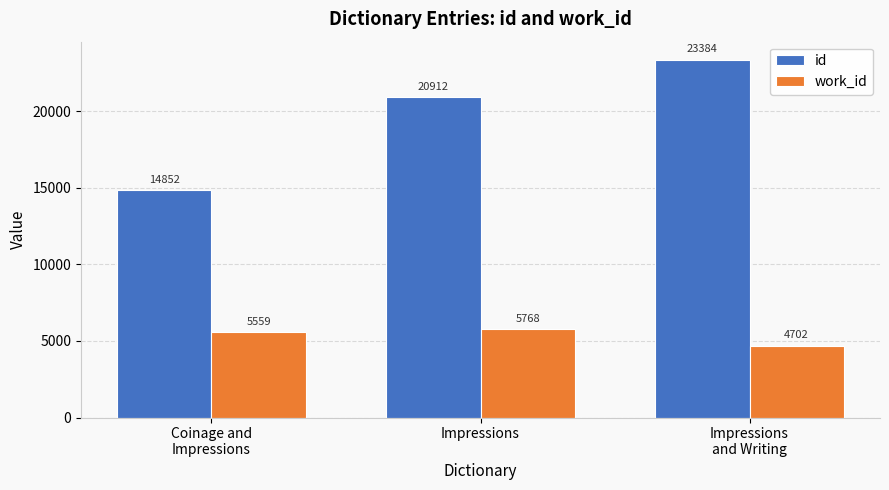

List the labels in order of id value, largest first.

Impressions
and Writing, Impressions, Coinage and
Impressions